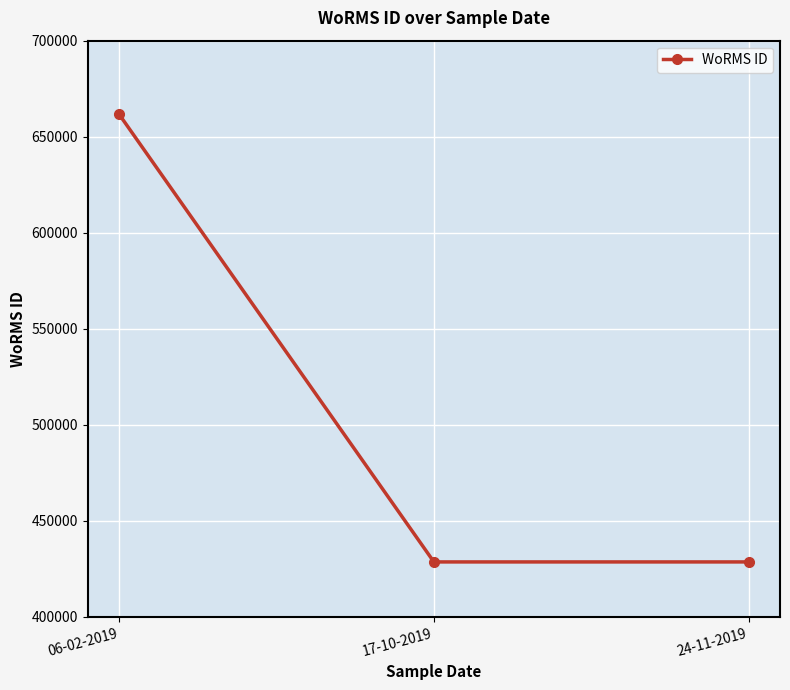

Reading left to right, what are all the values shown in this chart?

06-02-2019=661559	17-10-2019=428522	24-11-2019=428522